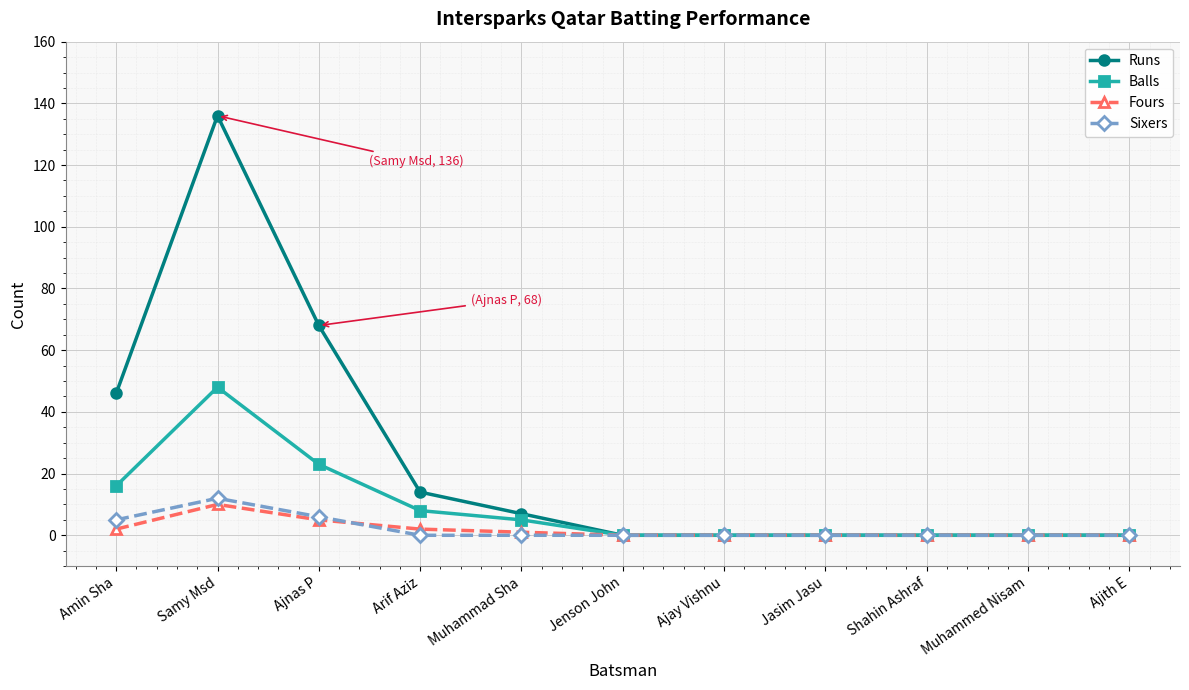

Where is the first local maximum for Runs?

Samy Msd